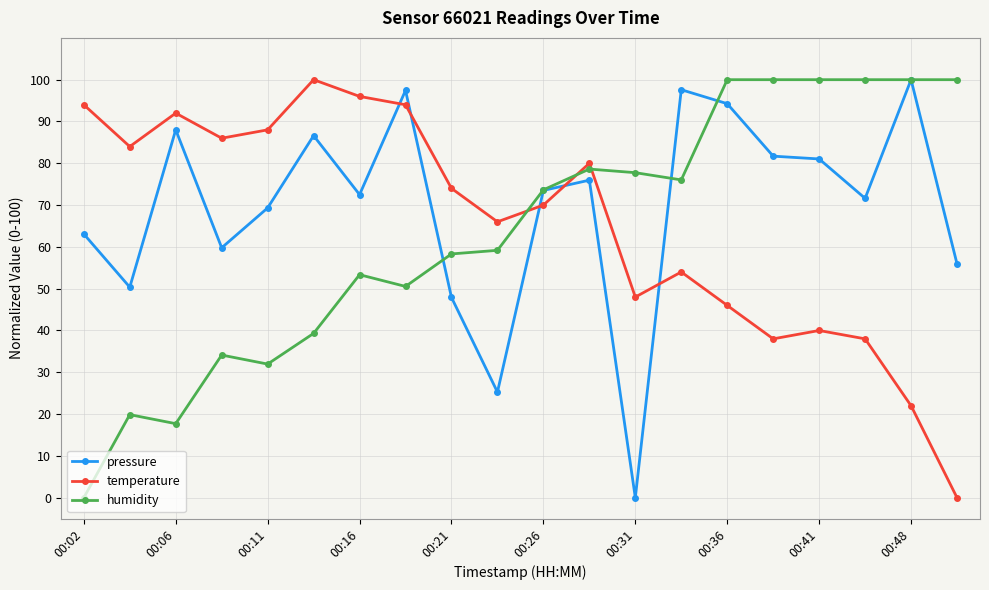

Rank the series by their average value, from lowest to highest.

humidity, temperature, pressure